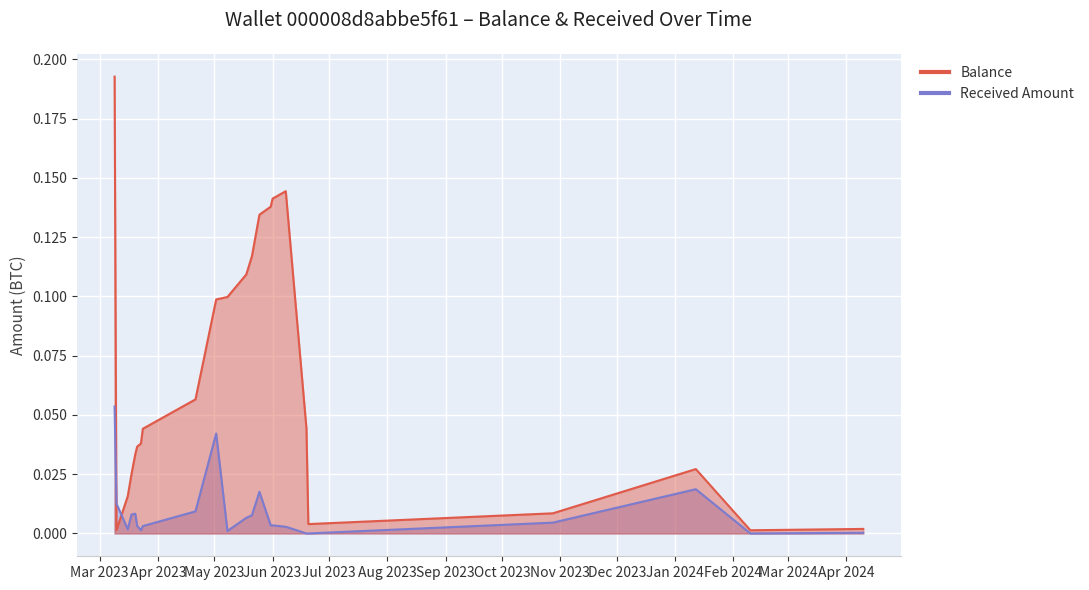

Between which two adjacent categories do Balance and Received Amount first intersect?

2023-03-09 and 2023-03-10